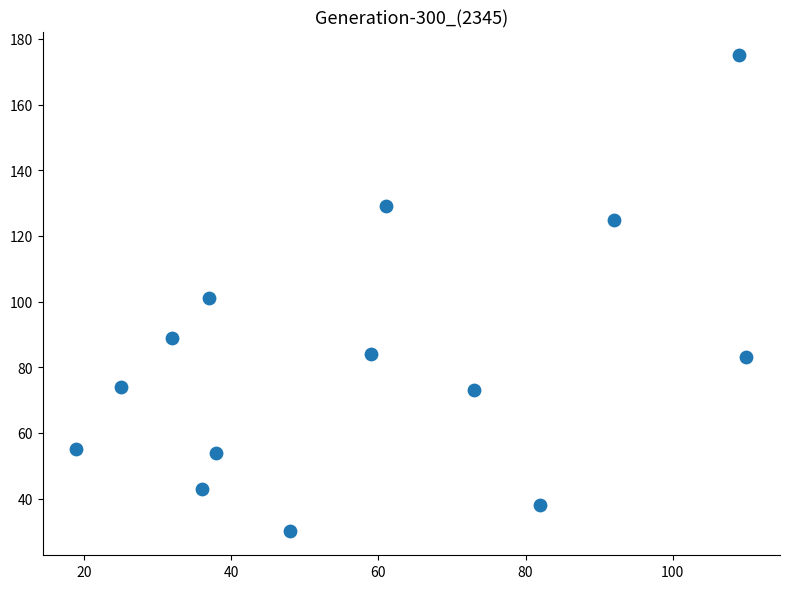

What is the range of Y values (max minus min)?

145